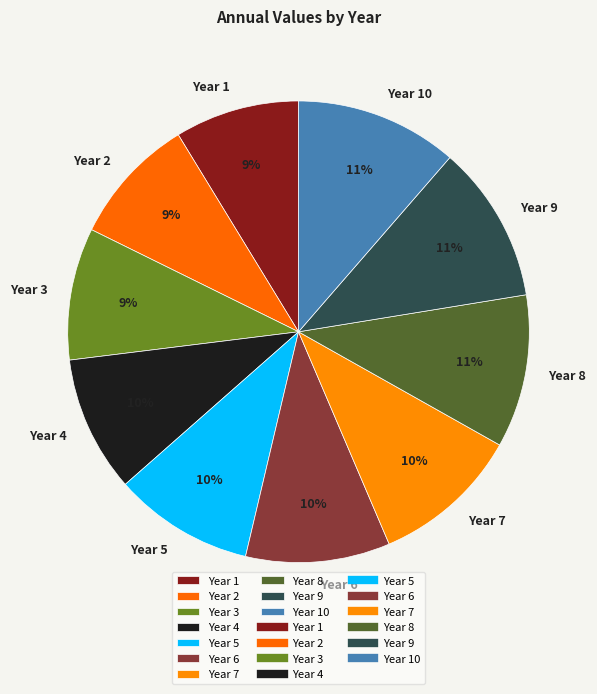

Is it true that Year 3 is 9% of the pie?

True